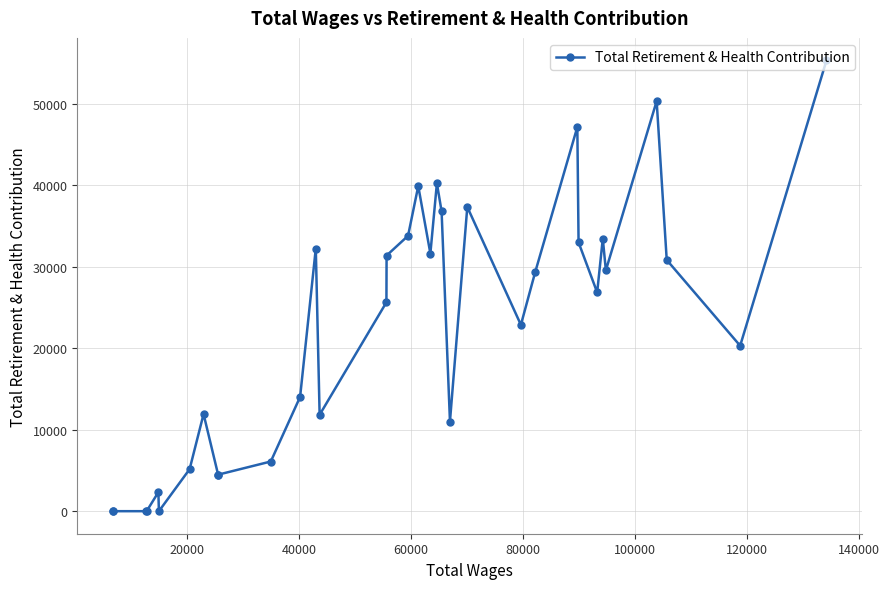

What is the sum of all values?

759633